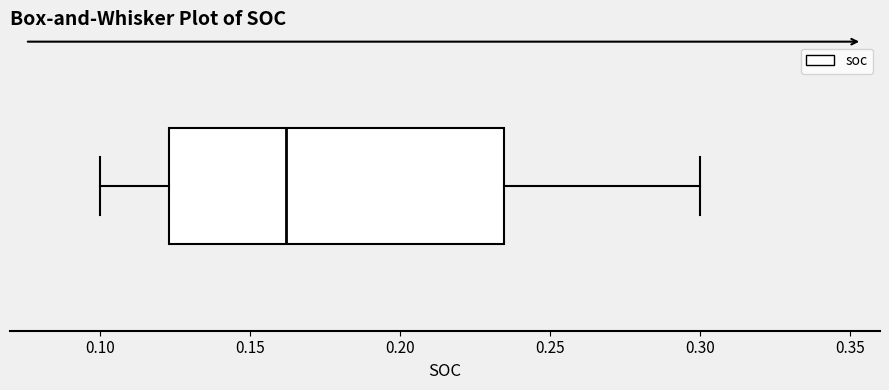

Read this box plot against the x-axis: the position of the median line, the range covered by the box, and the ends of both whiskers. The values are not printed on the chart, so give them approximately, as read against the axis.

median 0.160, box 0.125 to 0.235, whiskers 0.100 to 0.300